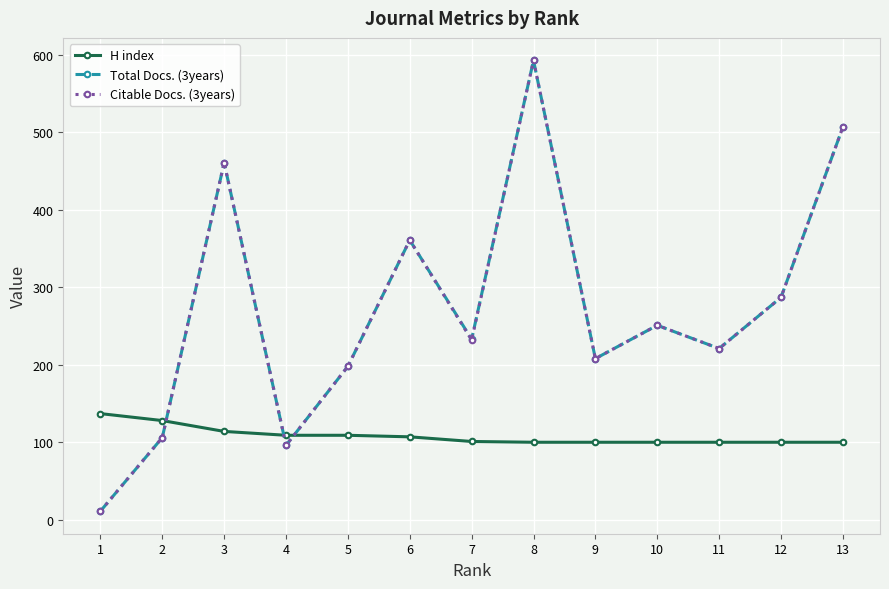

How many times do Total Docs. (3years) and H index cross each other?

3